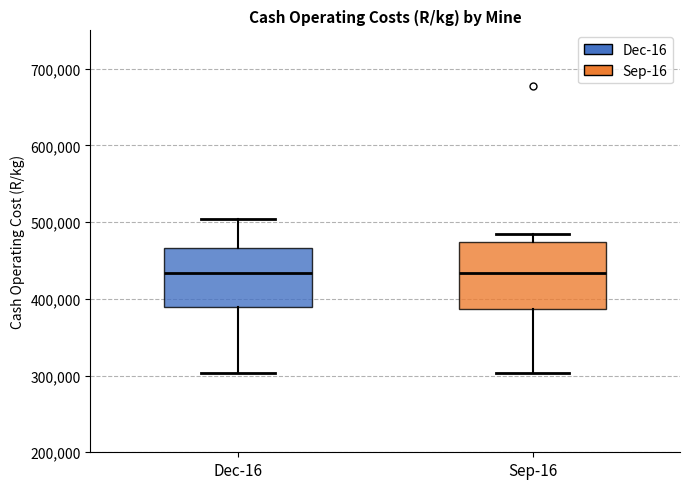

Where does the median line of the box for Dec-16 sit on the y-axis? The values are not printed on the chart, so give them approximately, as read against the axis.

430000